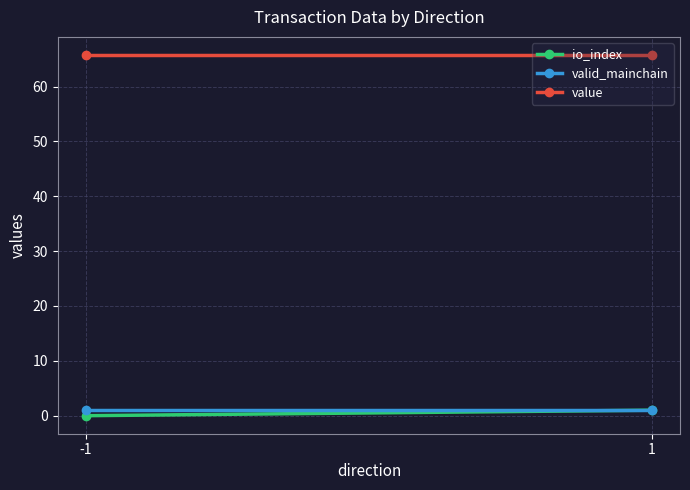

At which category is the sum across all series the highest?

1